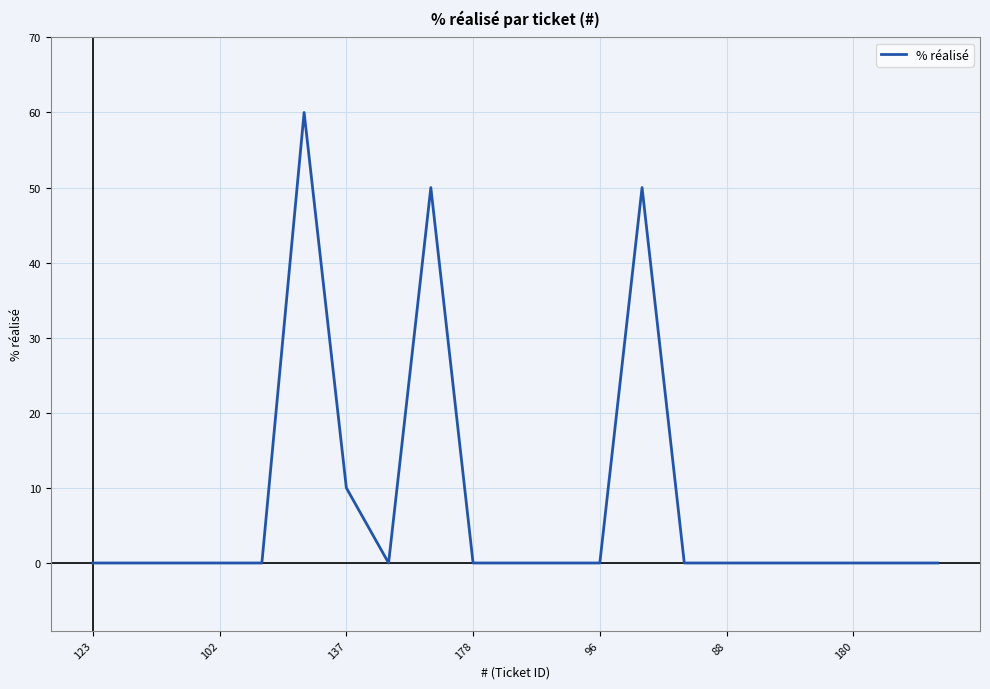

What is the average value?

8